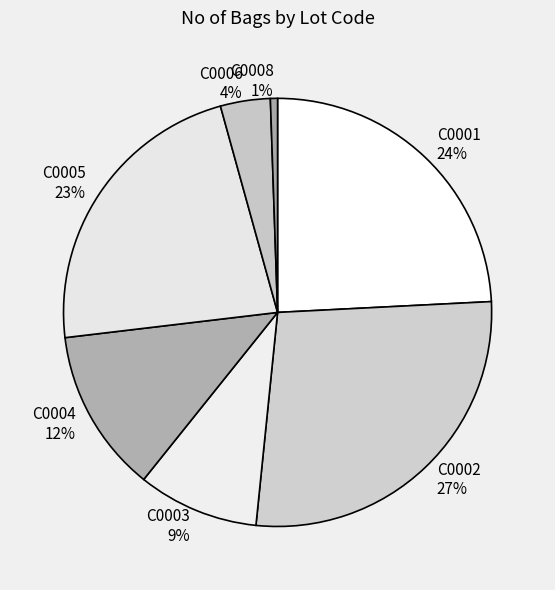

Between C0008 and C0004, which is larger?

C0004